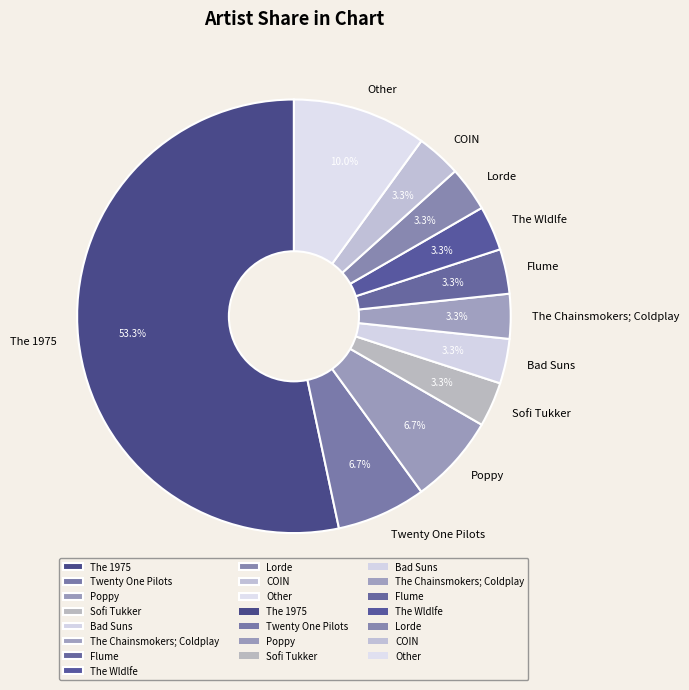

True or false: The Wldlfe accounts for 3% of the total.

True